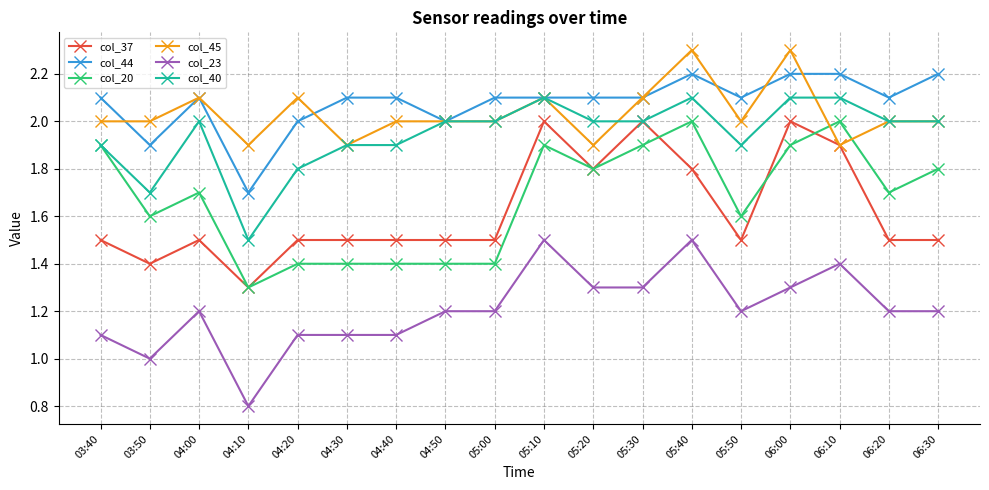

What is the average value of the col_20 series?

1.7